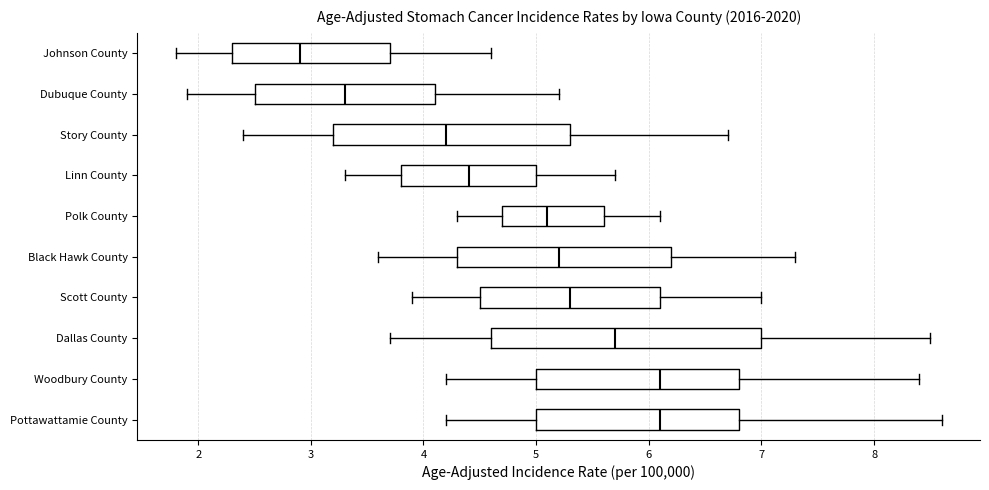

Which box has the furthest to the left median line?

Johnson County